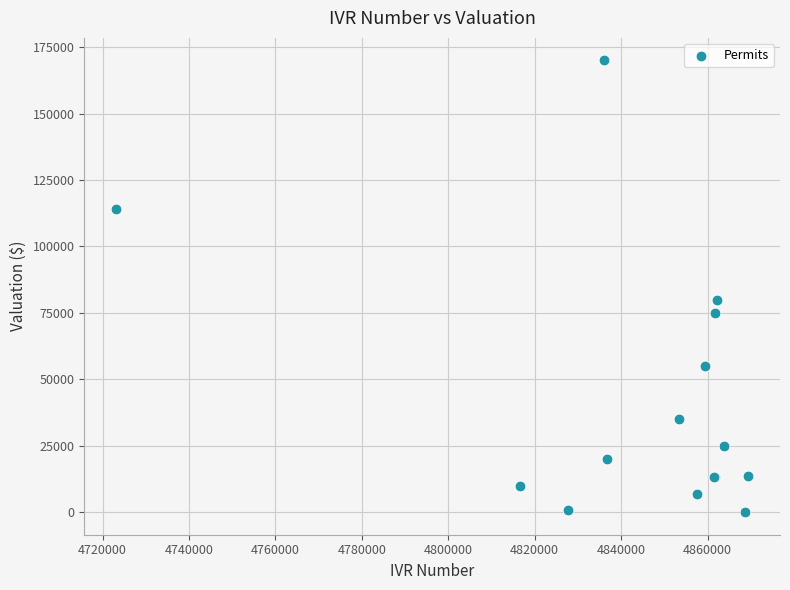

What Y value in the scatter plot is closest to 85000?

80000